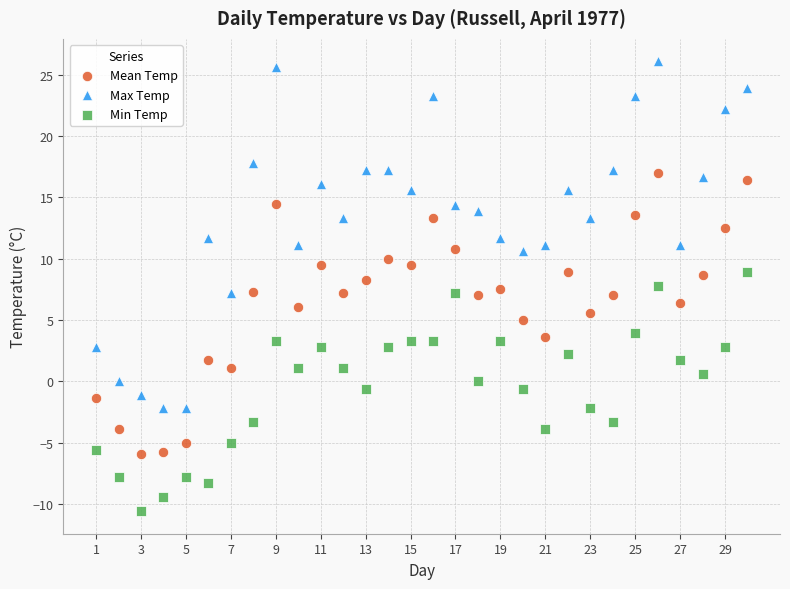

What is the X range (max minus min) for the scatter plot?

29.0